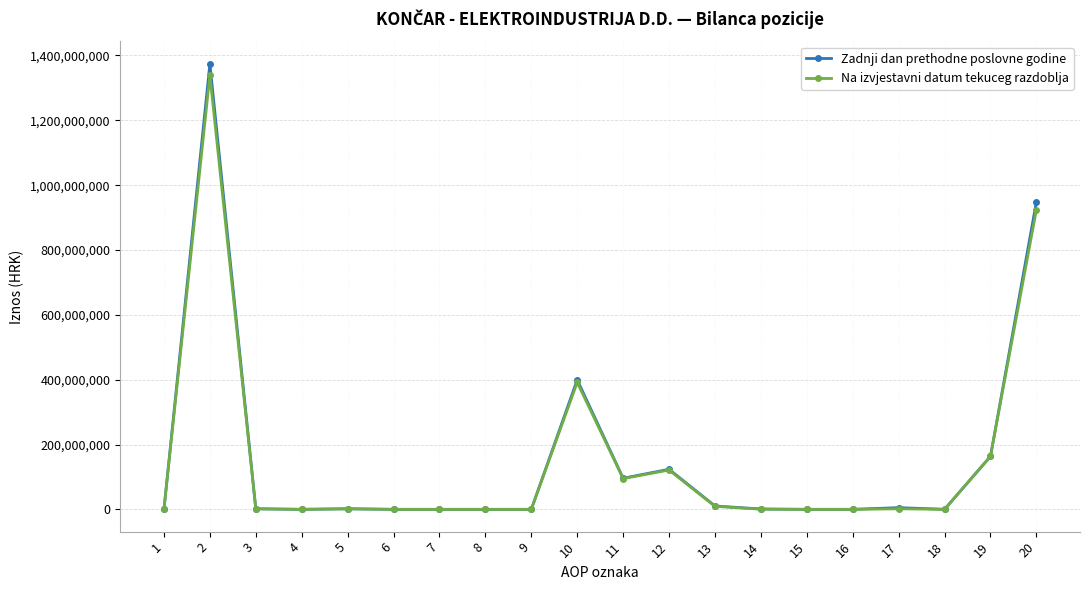

The value of Na izvjestavni datum tekuceg razdoblja at 7 is 0. True or false?

True